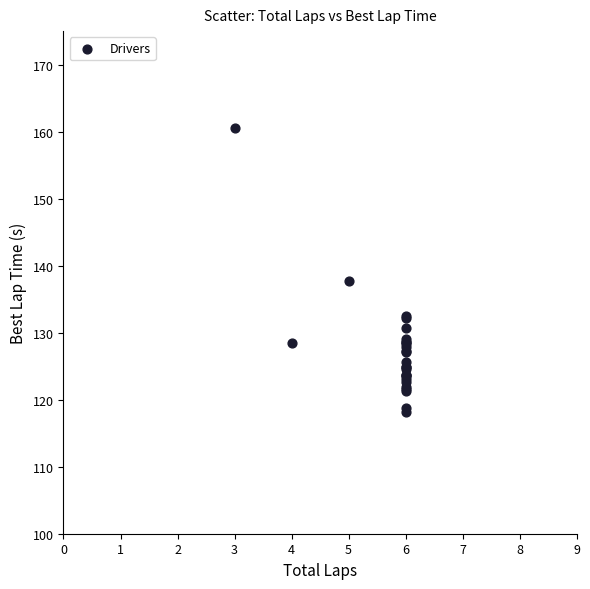

What Y value in the scatter plot is closest to 139?

137.7